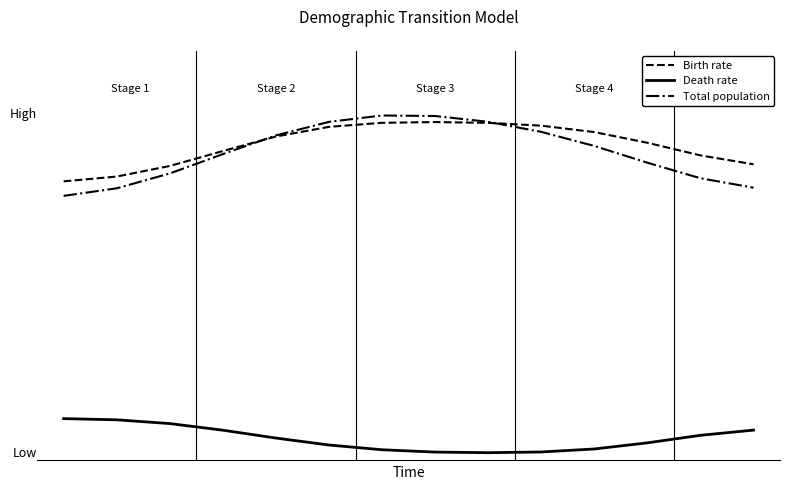

What are all the series names shown in the legend?

Birth rate, Death rate, Total population